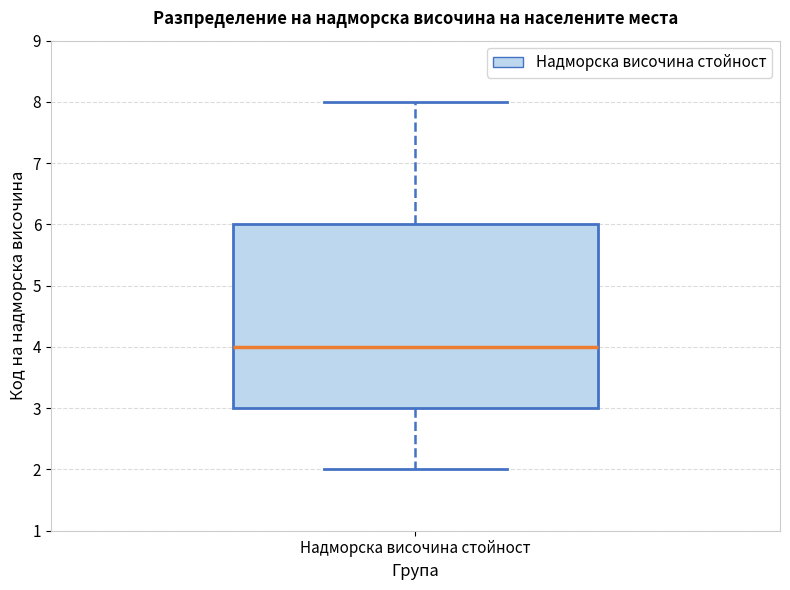

Transcribe this box plot: give where the median line is, the range the box spans, and where the two whiskers end, as read against the y-axis. The values are not printed on the chart, so give them approximately, as read against the axis.

median 4, box 3 to 6, whiskers 2 to 8